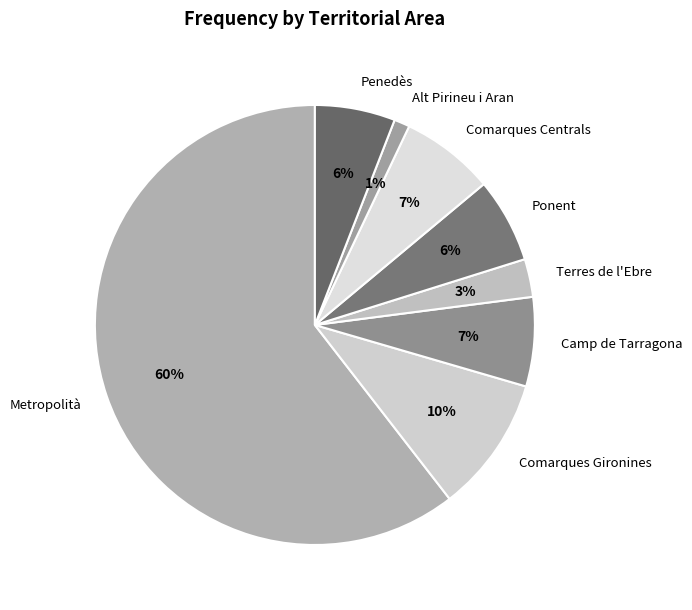

The Metropolità slice represents 72% of the pie. True or false?

False